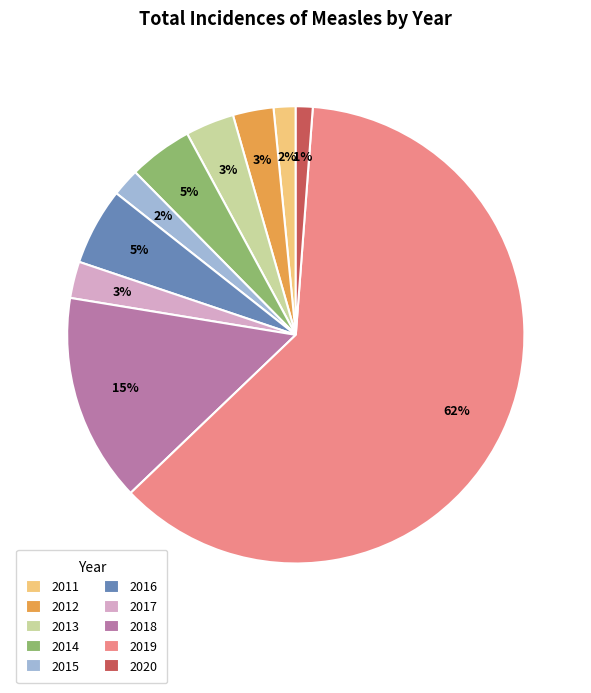

To the nearest percent, what is the difference between the 2020 and 2013 slice percentages?

2%